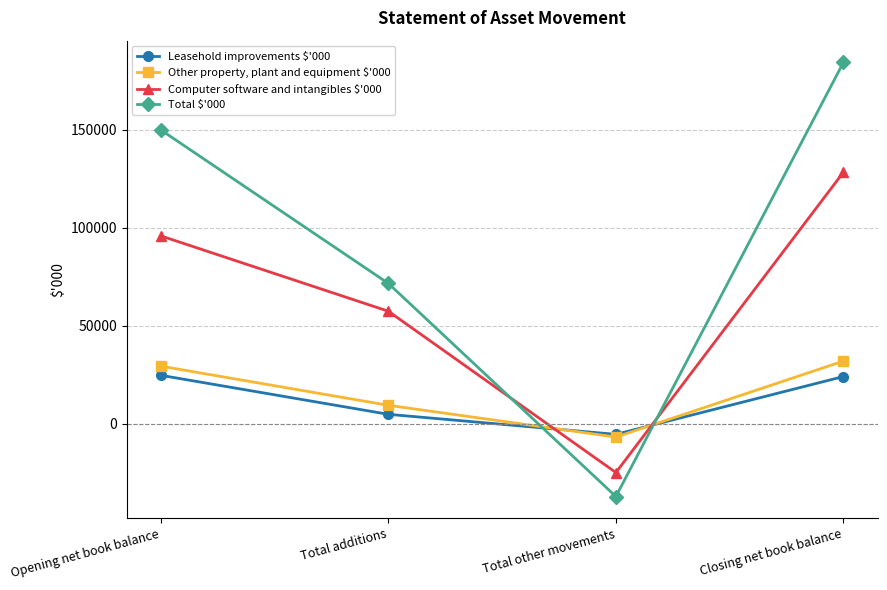

What is the value of the Leasehold improvements $'000 point at the 1st from the left?

24722